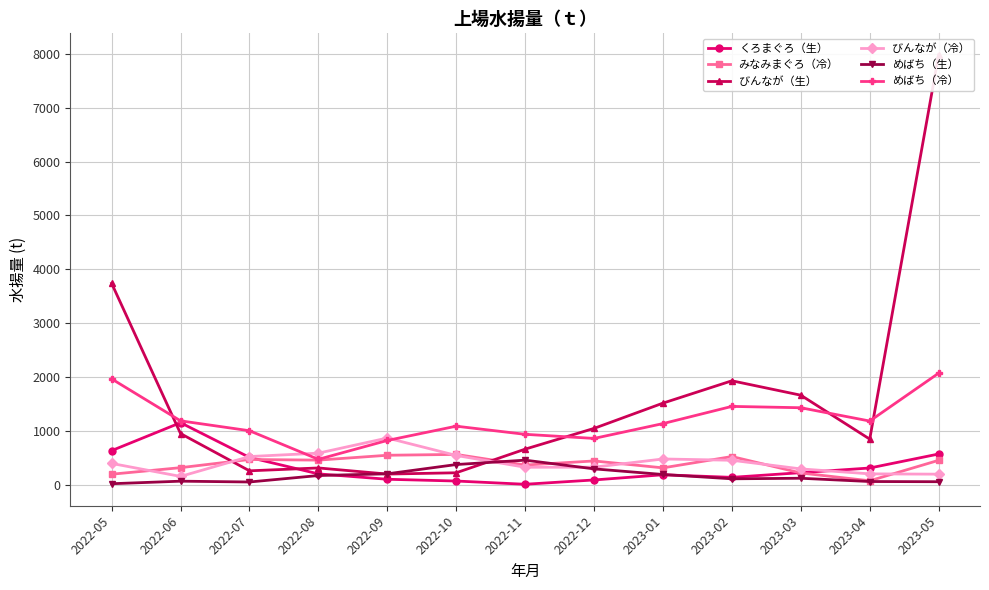

Which series changed the most between 2022-07 and 2022-09?

くろまぐろ（生）